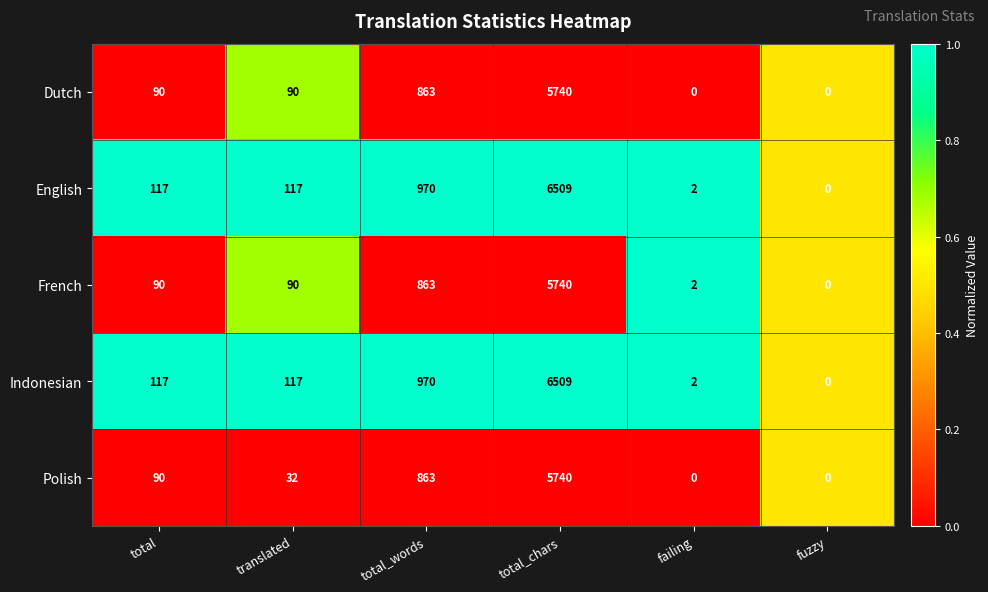

Read the Dutch value at translated, to the nearest 10.

90